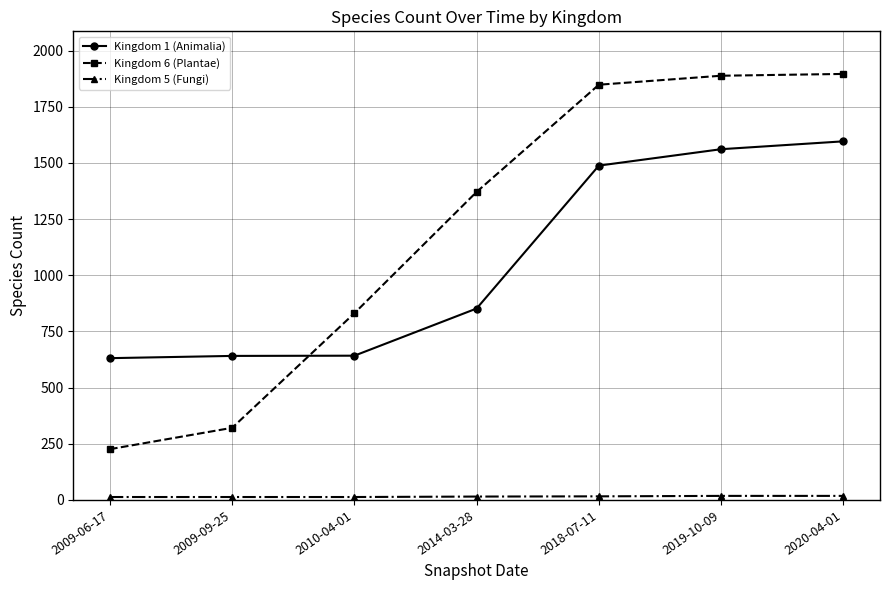

Which series ends up on top after the final intersection of Kingdom 1 (Animalia) and Kingdom 6 (Plantae)?

Kingdom 6 (Plantae)